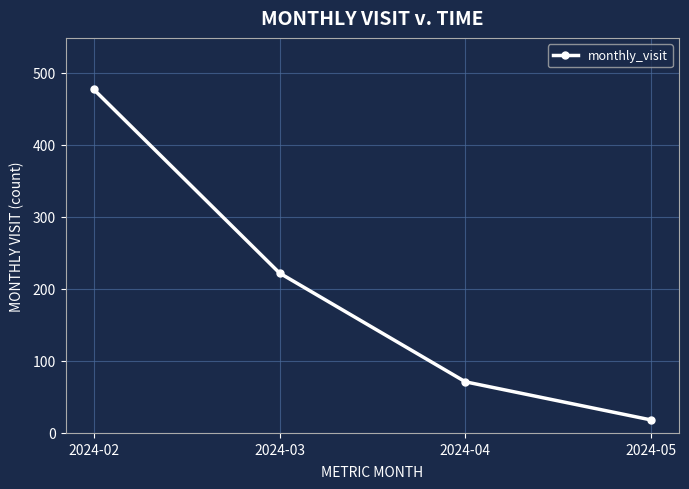

Rank the categories by value from lowest to highest.

2024-05, 2024-04, 2024-03, 2024-02